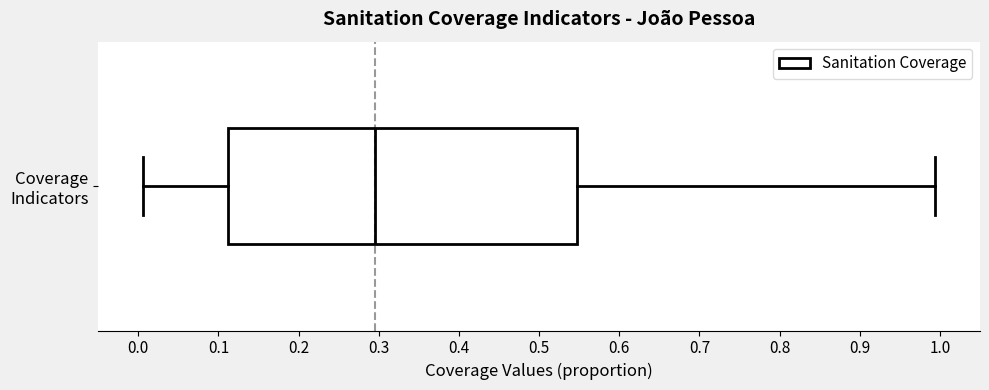

Where does the median line of the box for Coverage Indicators sit on the x-axis? The values are not printed on the chart, so give them approximately, as read against the axis.

0.30